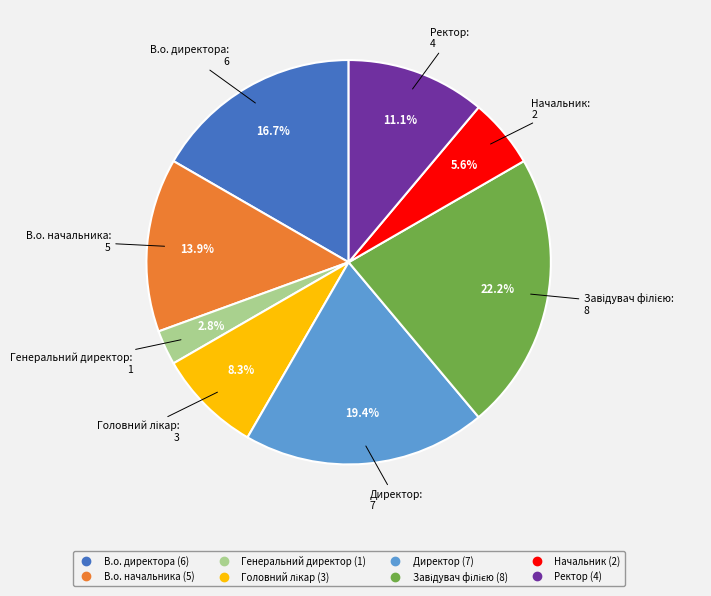

What portion of the pie excludes Ректор?

88.9%